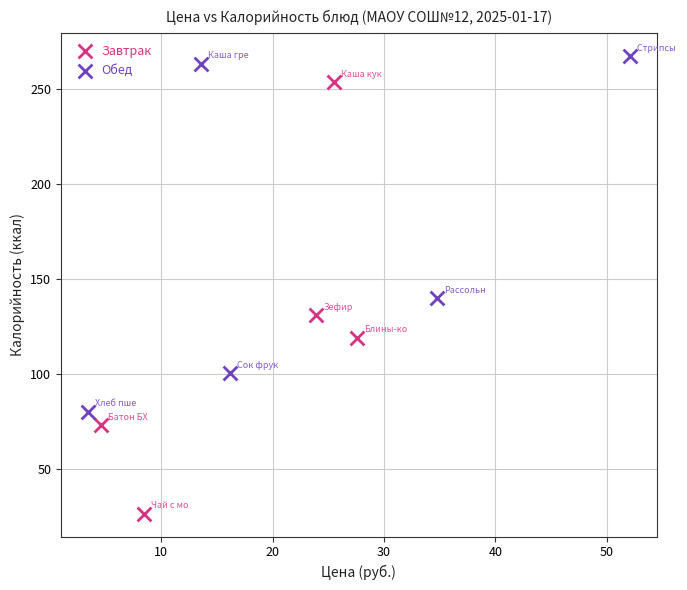

Which series has the largest Y range (max minus min)?

Завтрак